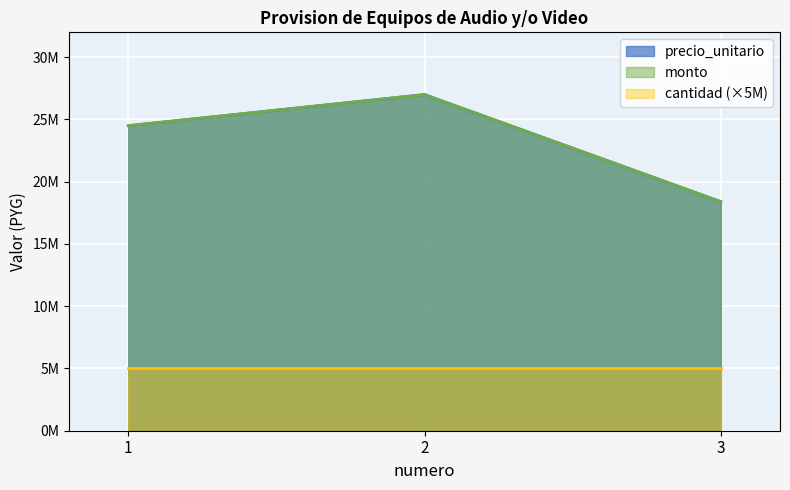

What is the sum of the monto values at 1 and 3?

42900000